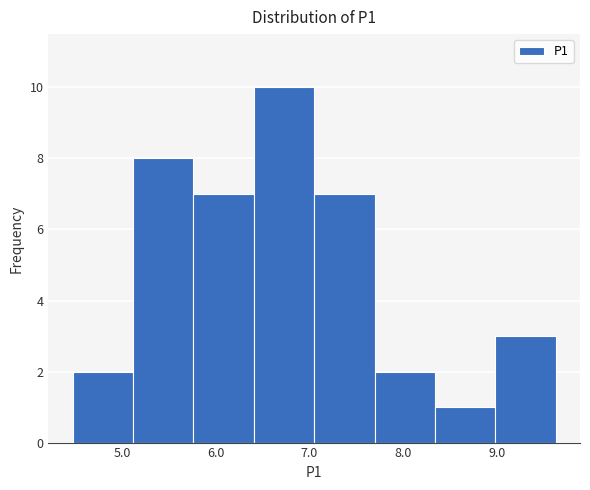

Reading left to right, transcribe this chart: for each bar, give the range it covers on the x-axis and its height. Neither the bar edges nor the heights are printed on the chart, so give them approximately, as read against the axes.

4.5 to 5.1: 2
5.1 to 5.8: 8
5.8 to 6.4: 7
6.4 to 7.1: 10
7.1 to 7.7: 7
7.7 to 8.3: 2
8.3 to 9.0: 1
9.0 to 9.6: 3